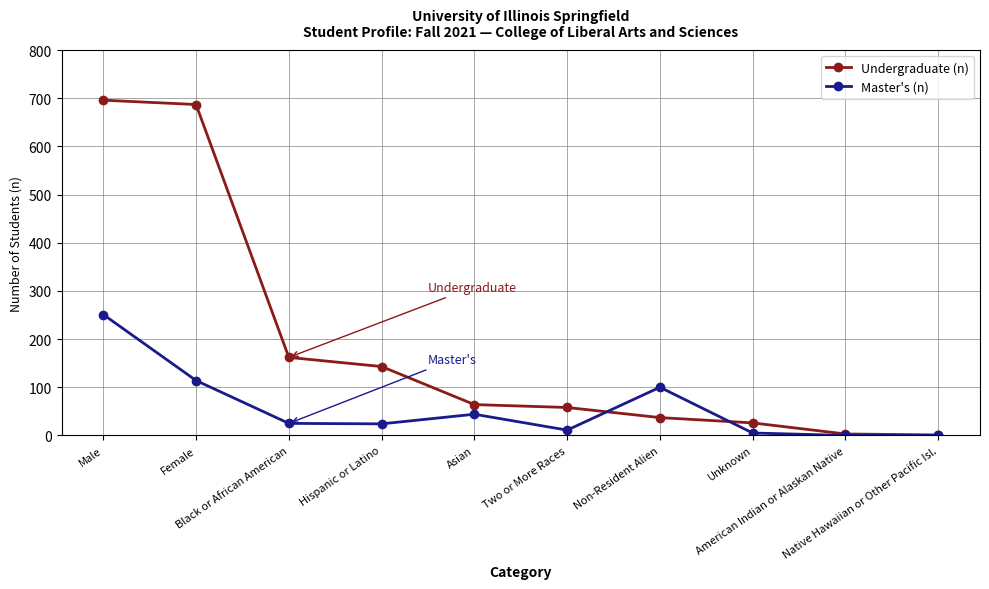

Rank the series by their average value, from highest to lowest.

Undergraduate (n), Master's (n)